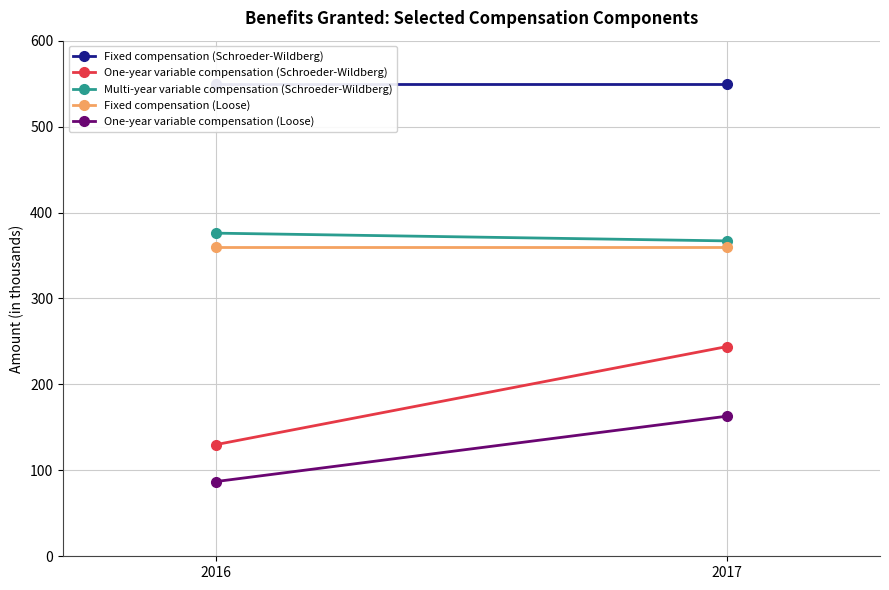

What is the difference between the highest and lowest values at 2017?

387